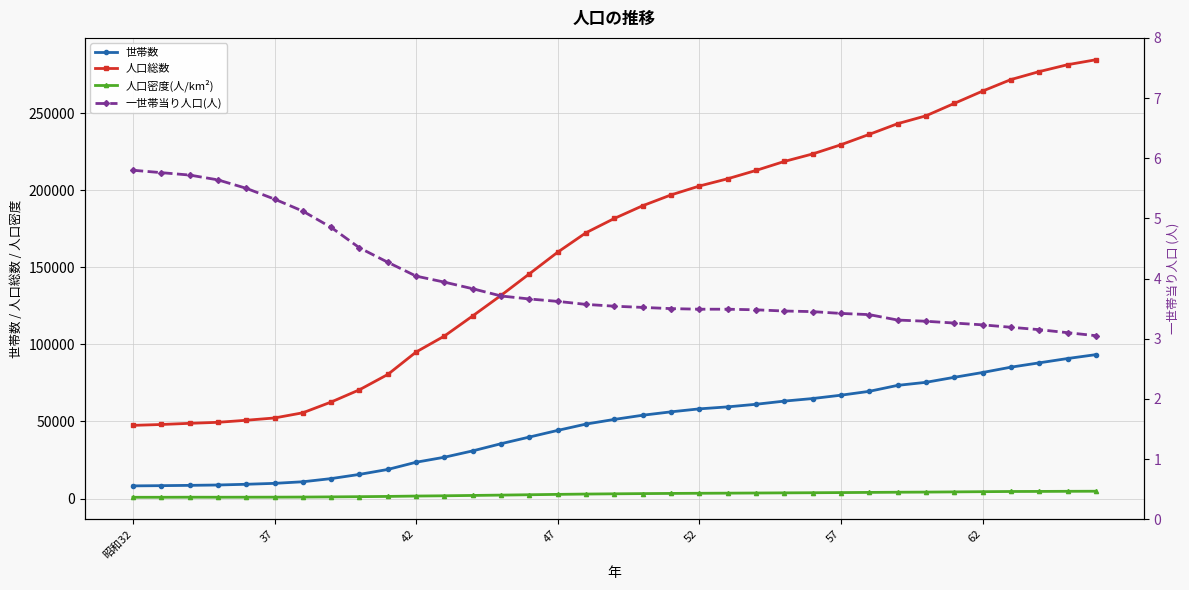

The value of 世帯数 at 昭和32 is 11681.2. True or false?

False